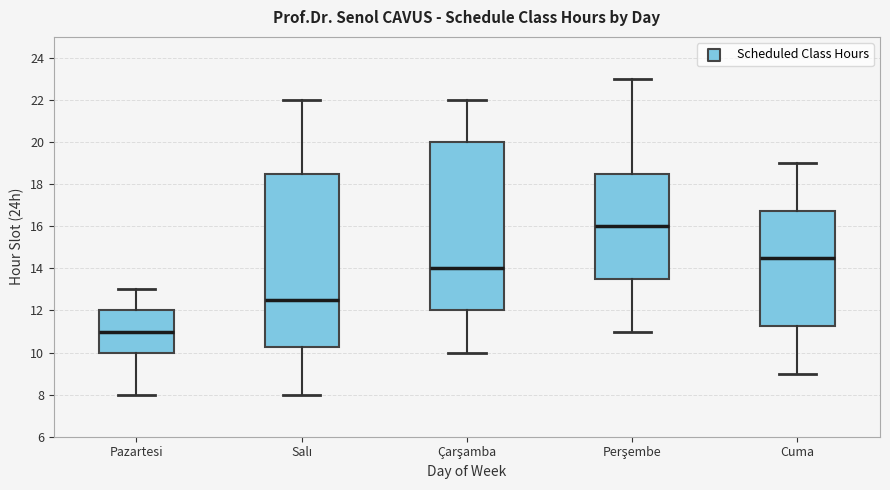

Where does the upper whisker of the box for Perşembe end on the y-axis? The values are not printed on the chart, so give them approximately, as read against the axis.

23.0